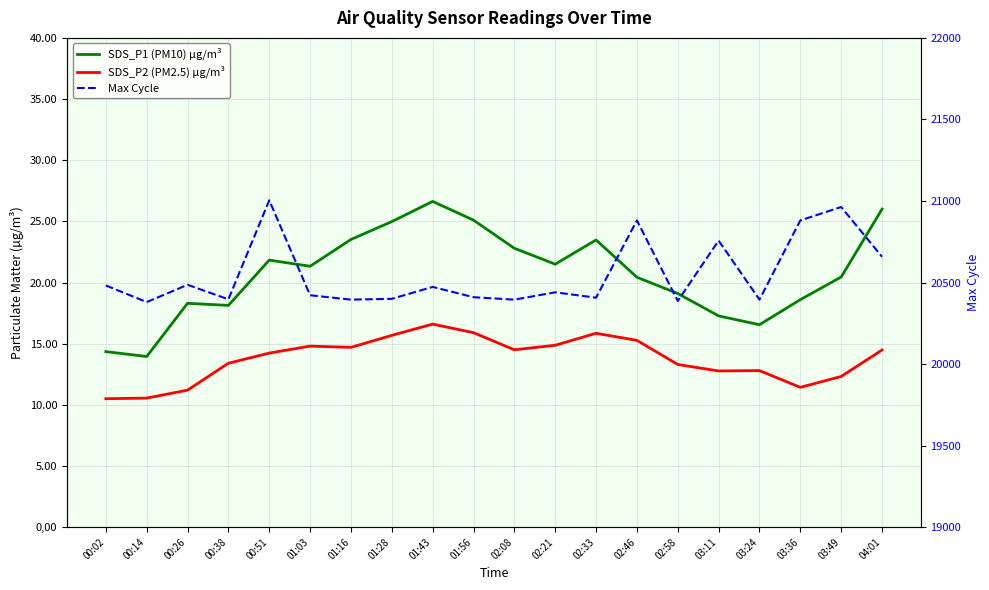

List the labels in order of Max Cycle value, largest first.

00:51, 03:49, 02:46, 03:36, 03:11, 04:01, 00:26, 00:02, 01:43, 02:21, 01:03, 01:56, 02:33, 01:28, 00:38, 01:16, 02:08, 03:24, 02:58, 00:14